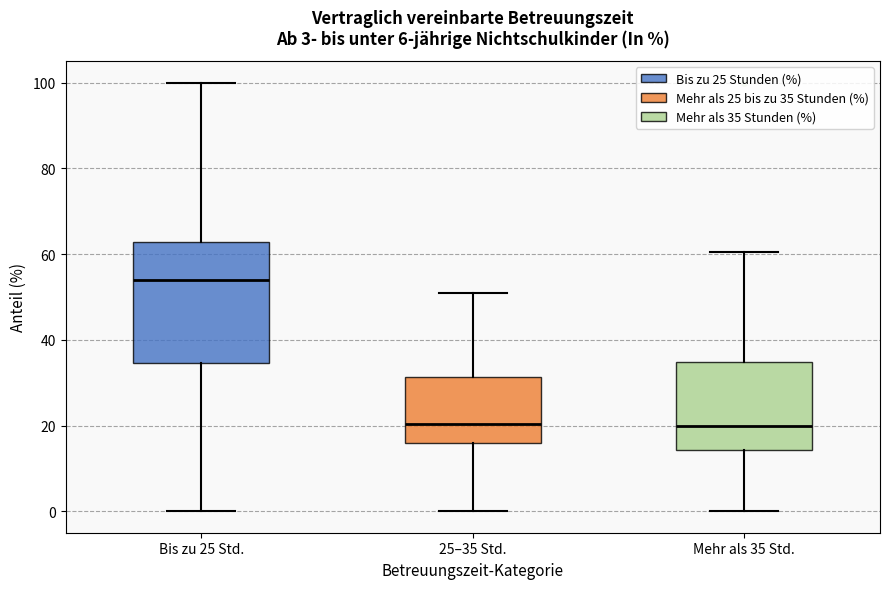

Which box's median line is the highest?

Bis zu 25 Std.